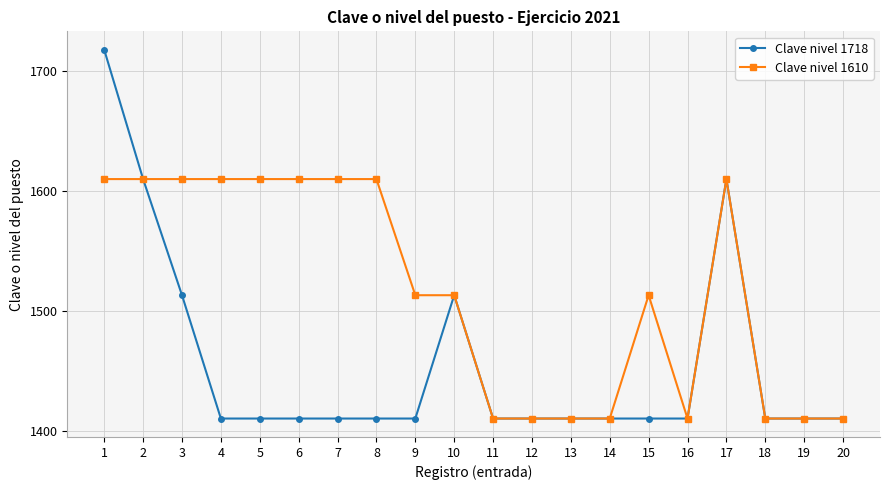

True or false: Clave nivel 1718 has more than 1 interior local peaks.

True